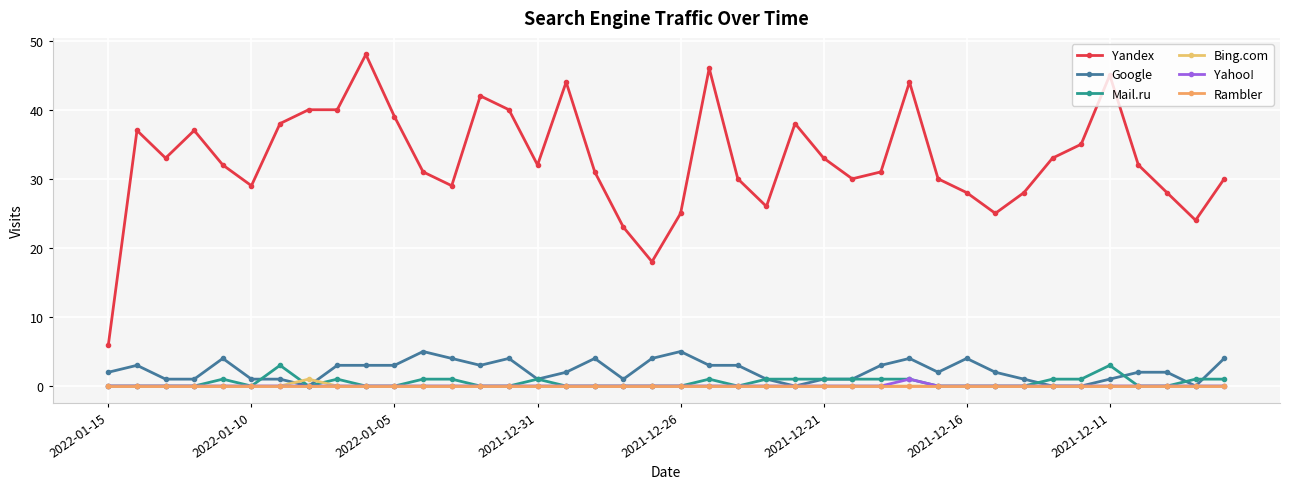

True or false: Mail.ru and Bing.com cross at least once.

True